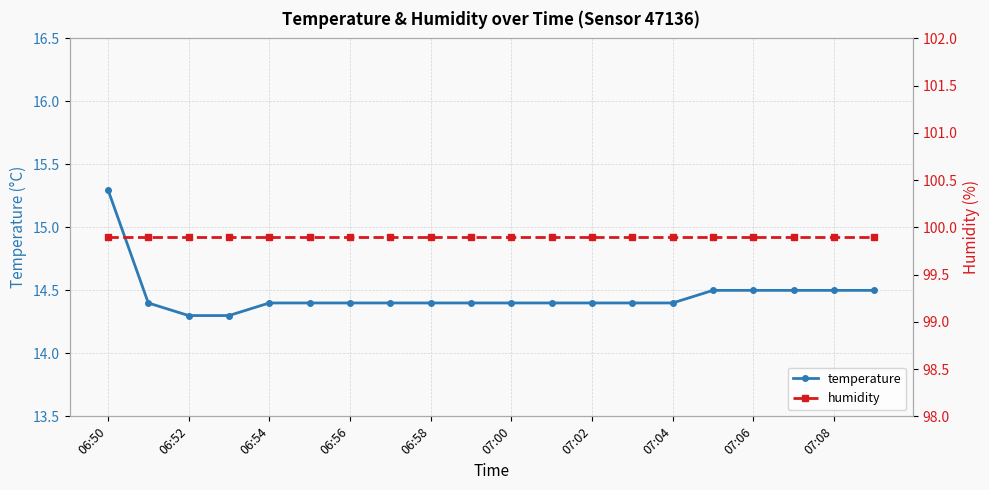

Reading left to right, list all the values displayed in this chart.

temperature: 15.3	14.4	14.3	14.3	14.4	14.4	14.4	14.4	14.4	14.4	14.4	14.4	14.4	14.4	14.4	14.5	14.5	14.5	14.5	14.5
humidity: 99.9	99.9	99.9	99.9	99.9	99.9	99.9	99.9	99.9	99.9	99.9	99.9	99.9	99.9	99.9	99.9	99.9	99.9	99.9	99.9